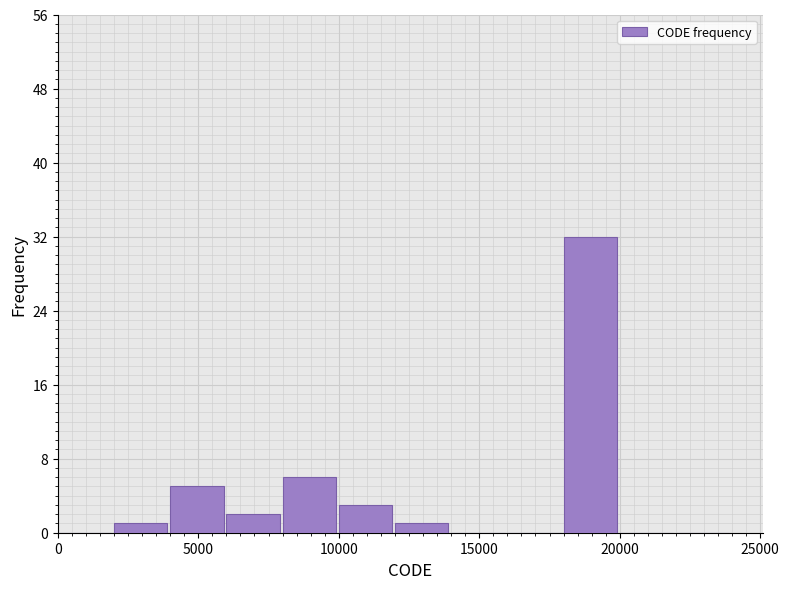

Over which range of the x-axis is the bar tallest?

18000 to 20000